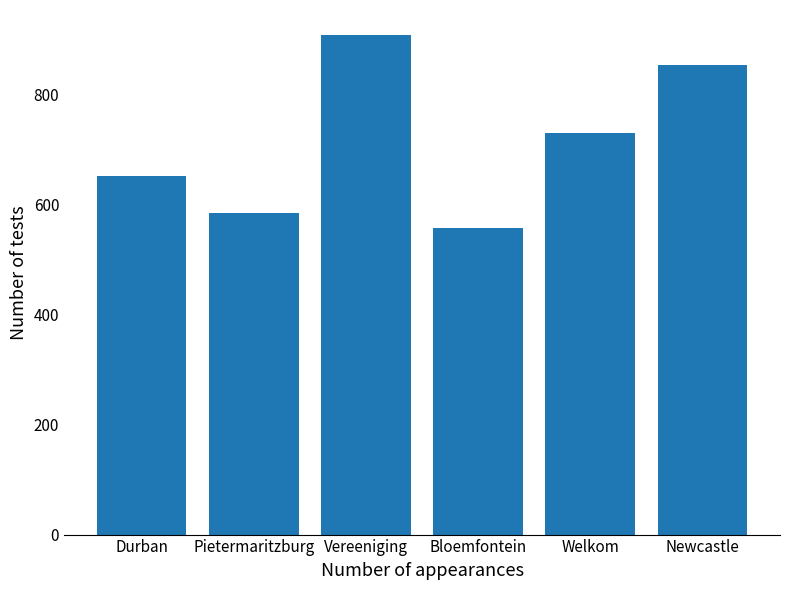

How many bars are there in total?

6